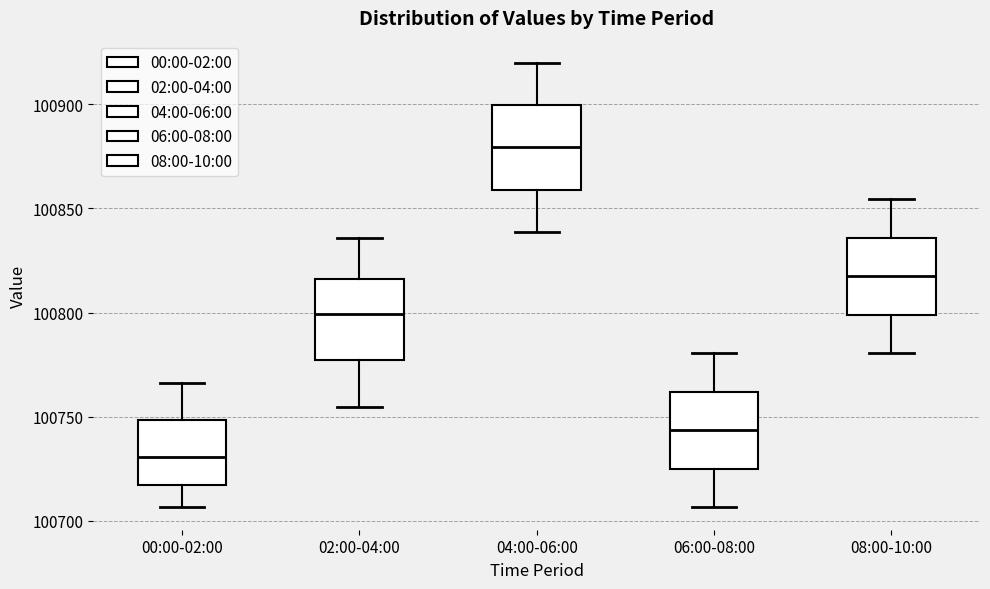

Where is the lower edge of the box for 08:00-10:00 on the y-axis? The values are not printed on the chart, so give them approximately, as read against the axis.

100800